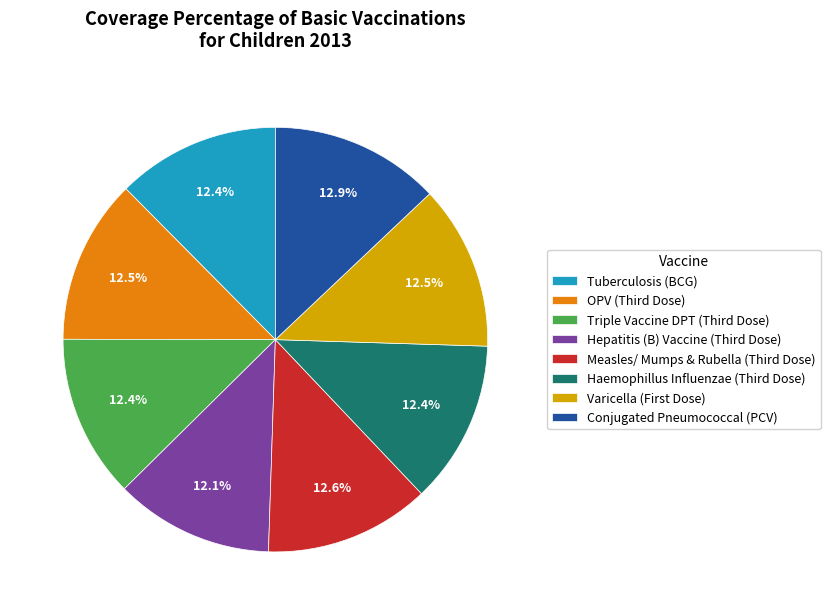

How many segments does this pie chart have?

8